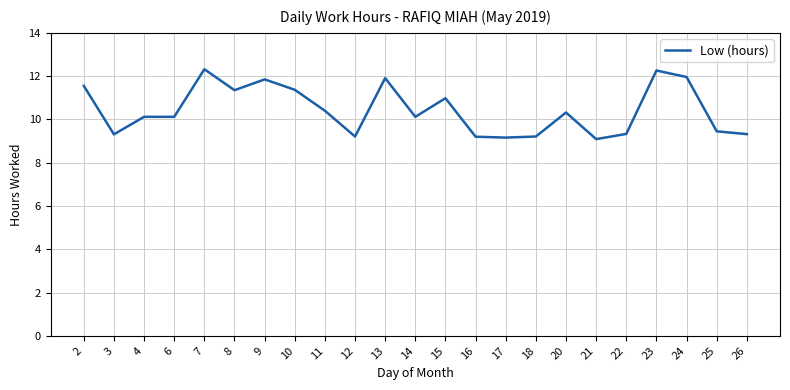

Is it true that the value at 24 is 12.0?

True